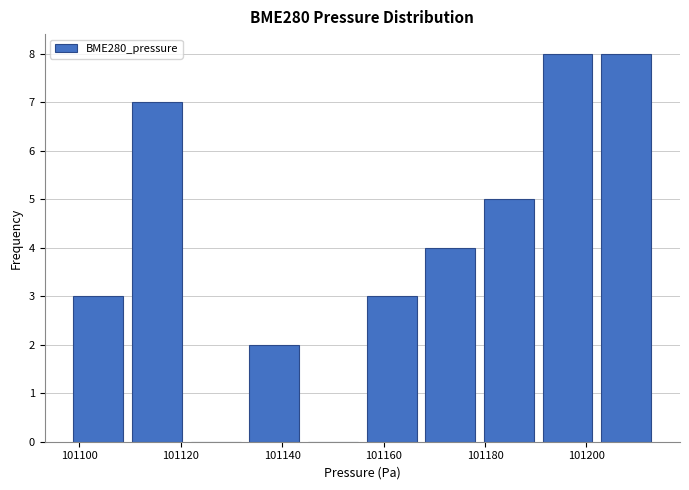

Reading left to right, list every bar in this chart as the range it spans on the x-axis followed by its height. Neither the bar edges nor the heights are printed on the chart, so give them approximately, as read against the axes.

101098 to 101110: 3
101110 to 101122: 7
101122 to 101132: 0
101132 to 101144: 2
101144 to 101156: 0
101156 to 101168: 3
101168 to 101178: 4
101178 to 101190: 5
101190 to 101202: 8
101202 to 101214: 8